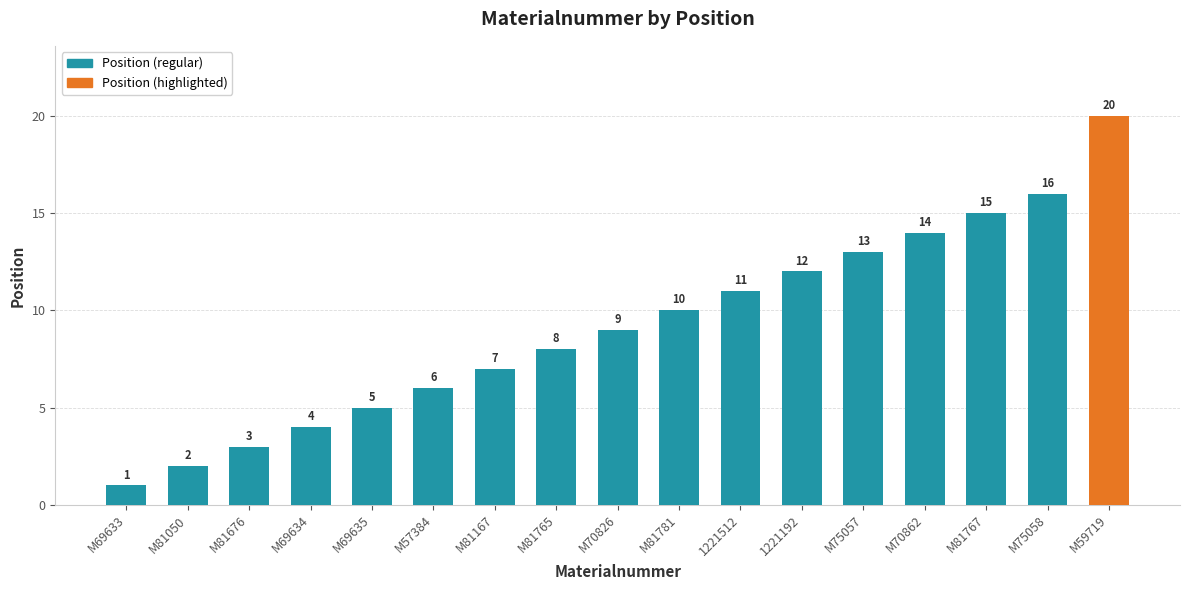

Is it true that the value at M69635 is 5?

True